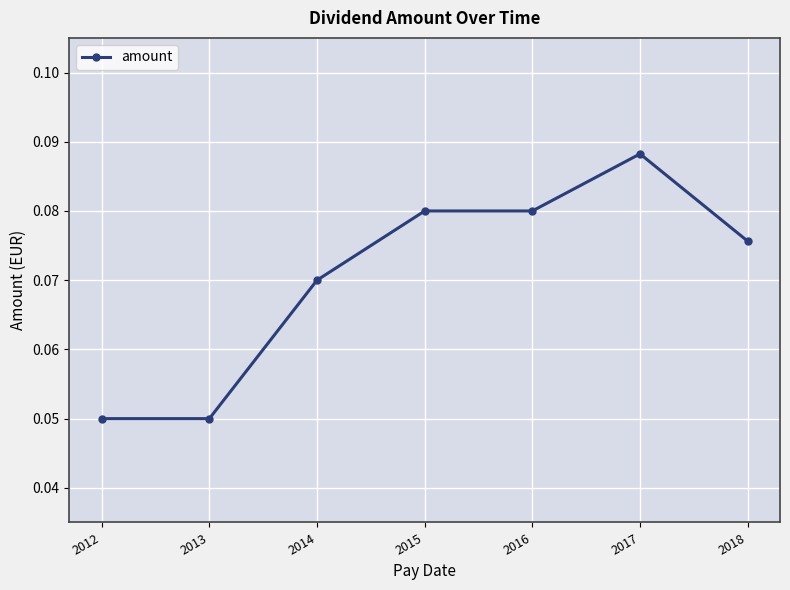

Between 2014 and 2018, which is larger?

2018